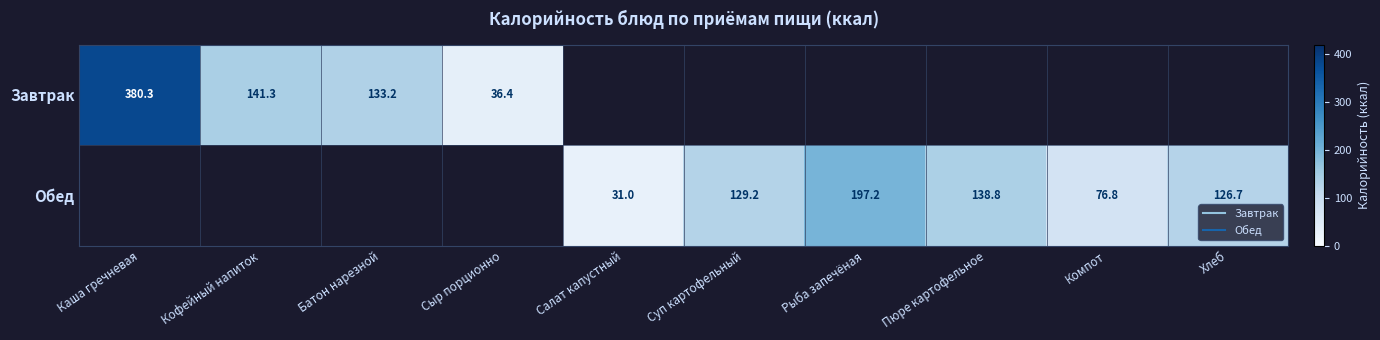

The Обед series shows 259.6 at Рыба запечёная. True or false?

False